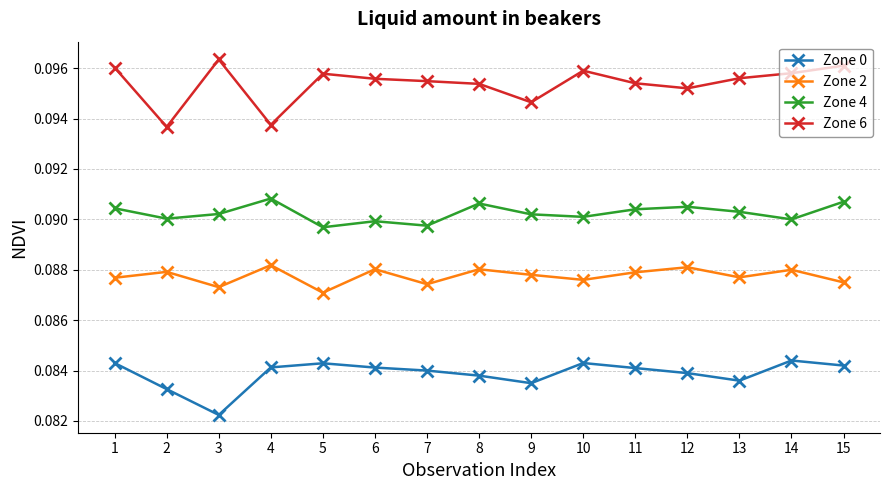

Which series has the largest range (max minus min)?

Zone 6